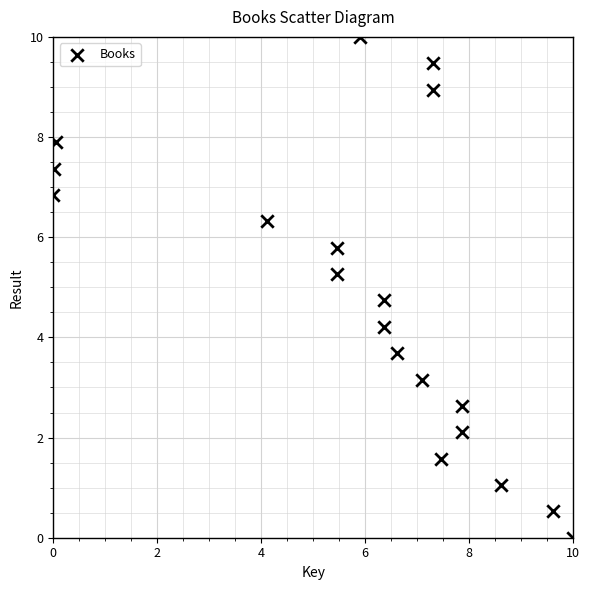

What is the range of X values (max minus min)?

10.0